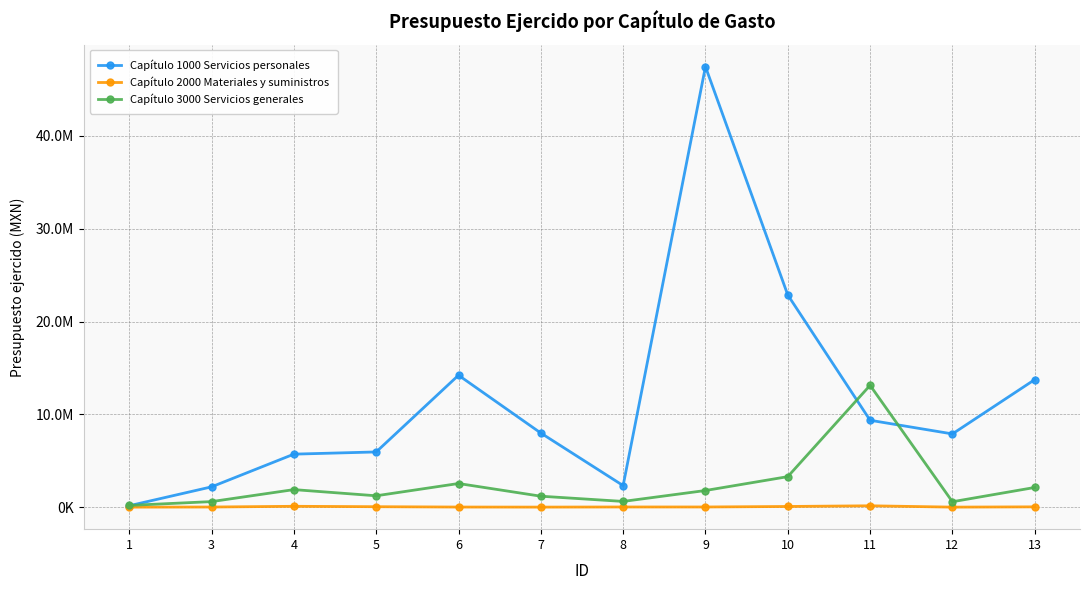

At which label is Capítulo 3000 Servicios generales closest to 6657083?

10